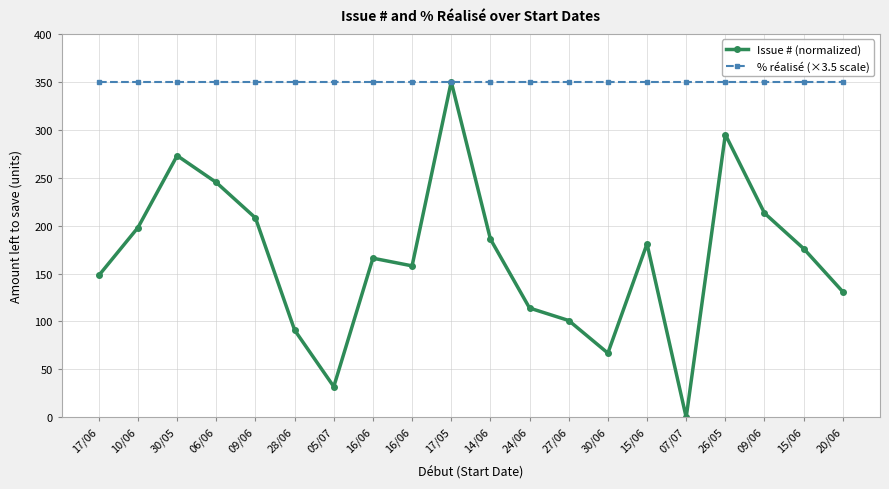

Rank the series by their average value, from highest to lowest.

% réalisé (×3.5 scale), Issue # (normalized)